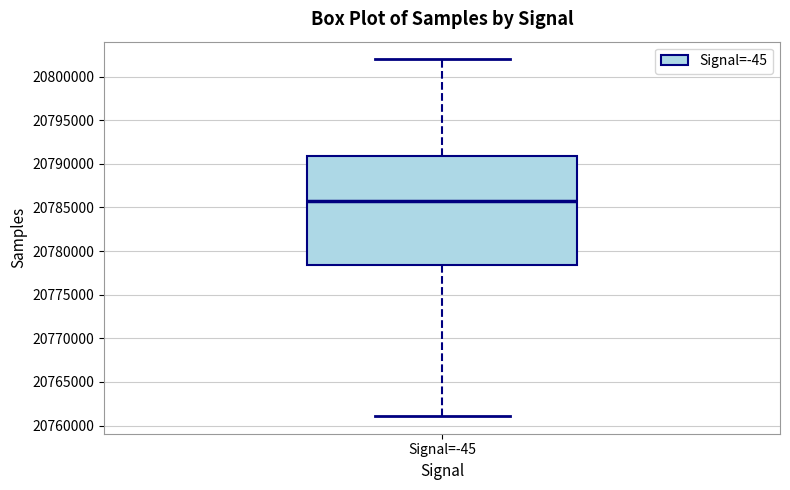

Where does the upper whisker of the box for Signal=-45 end on the y-axis? The values are not printed on the chart, so give them approximately, as read against the axis.

20802000